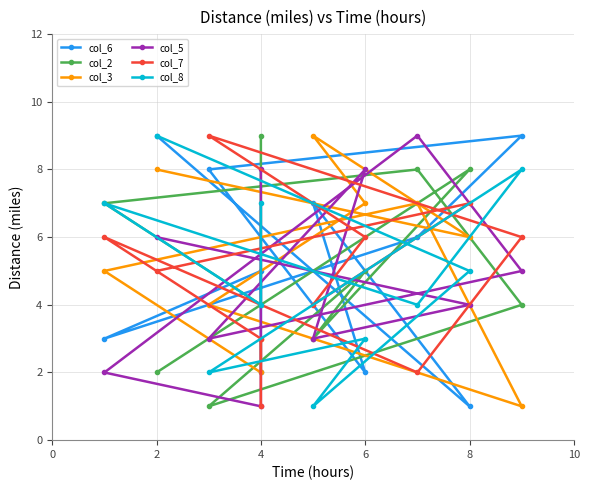

The col_5 series shows 14 at 6. True or false?

False